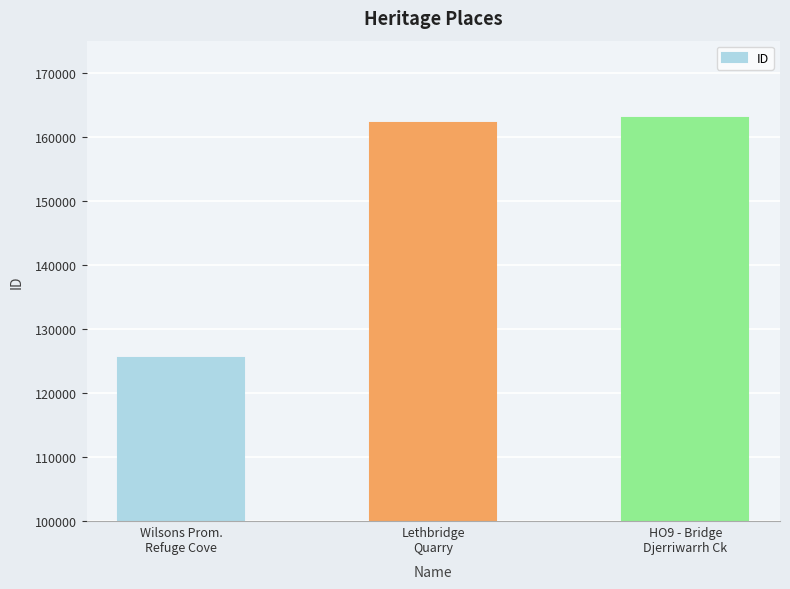

What is the label of the 2nd bar from the left?

Lethbridge
Quarry